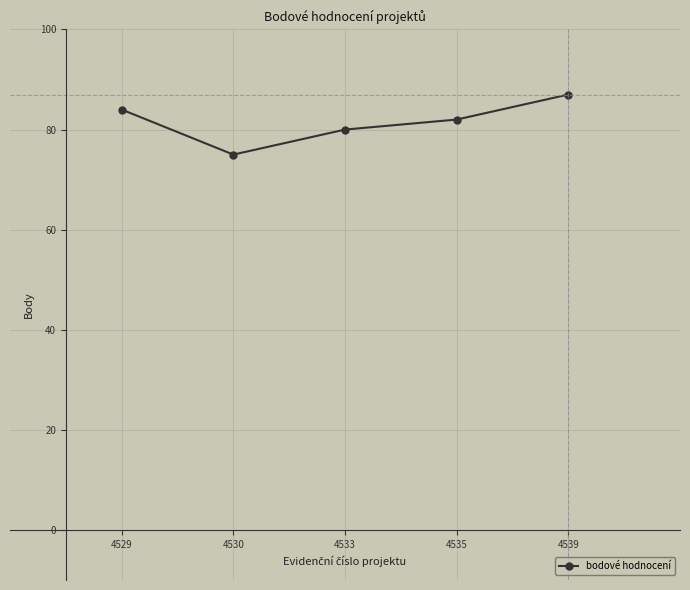

How many lines are shown in the chart?

1